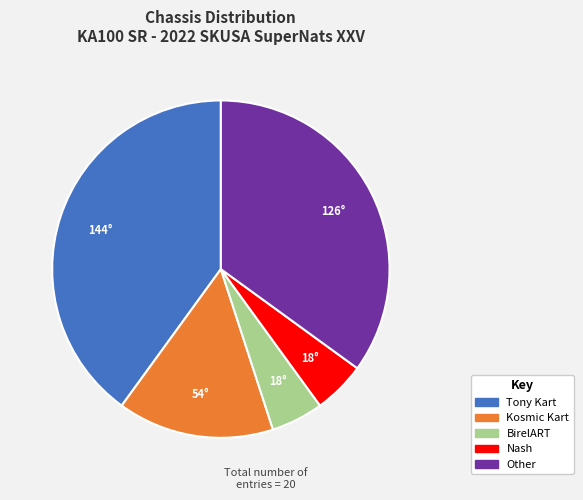

Is there a majority slice in this chart?

No